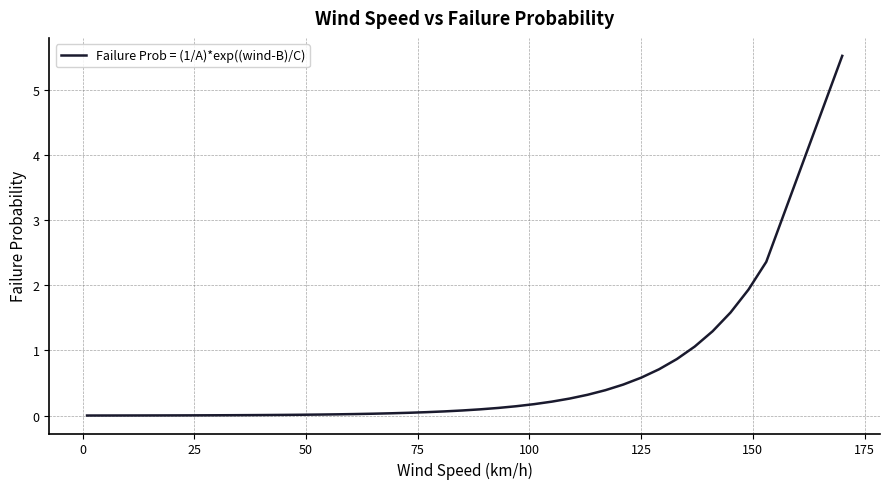

What is the difference between the maximum and minimum values?

5.5